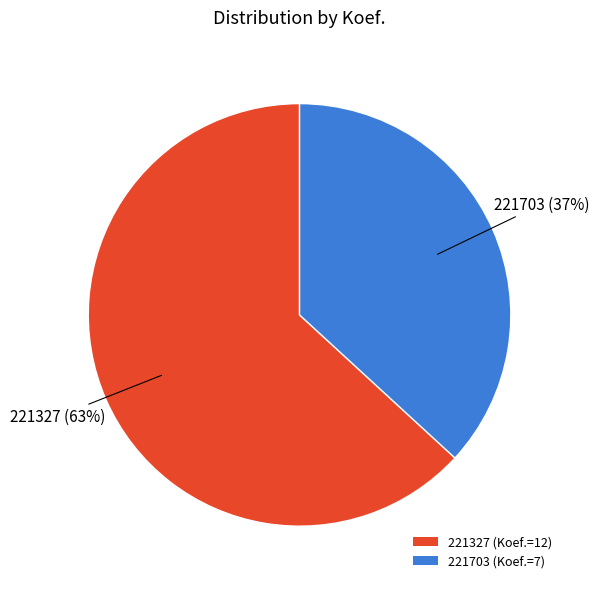

Do 221703 (Koef.=7) and 221327 (Koef.=12) together represent more than half of the pie?

Yes